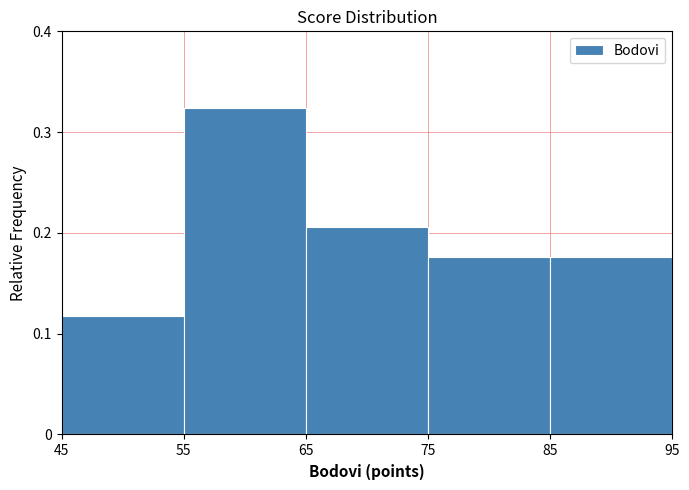

What is the height of the bar covering 55 to 65 on the x-axis? The values are not printed on the chart, so give them approximately, as read against the axis.

0.32